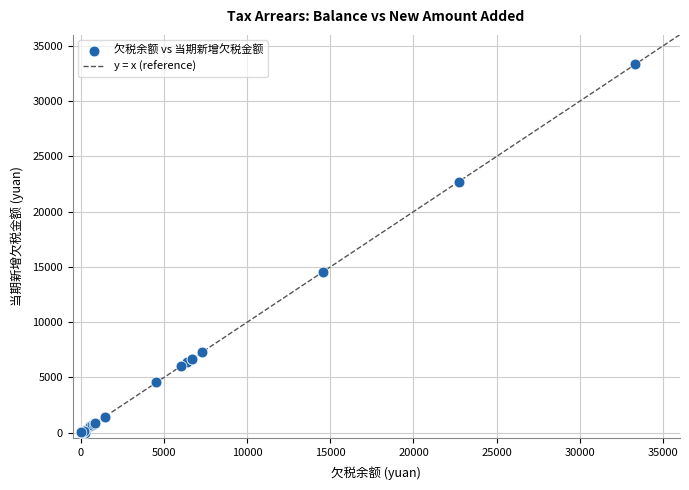

What Y value in the scatter plot is closest to 16675?

14586.6